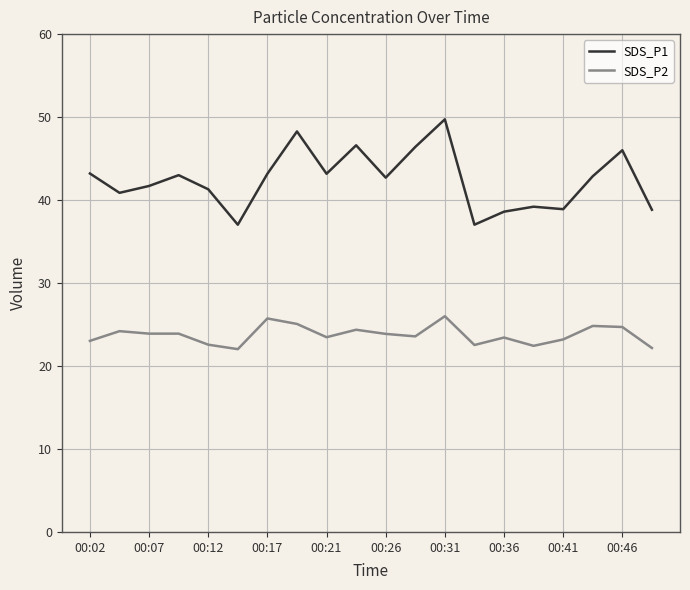

Which series has the widest spread of values?

SDS_P1